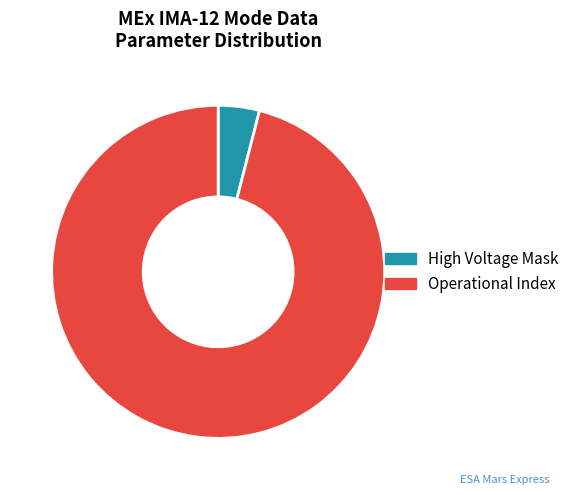

Does any single category account for the majority?

Yes